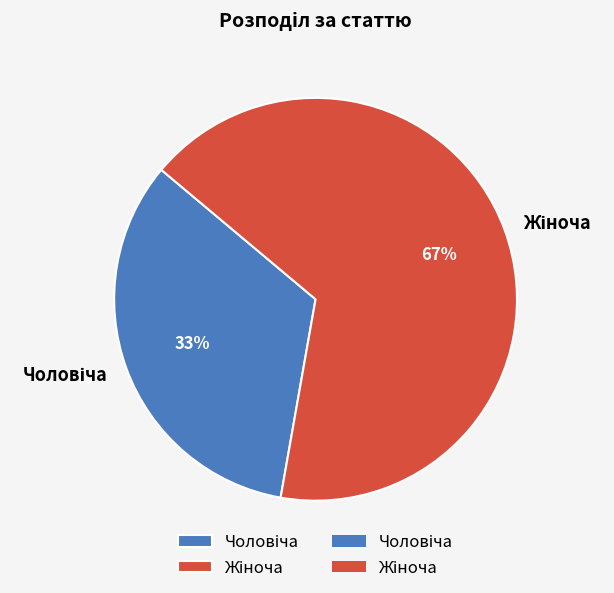

To the nearest percent, what is the average slice percentage?

50%